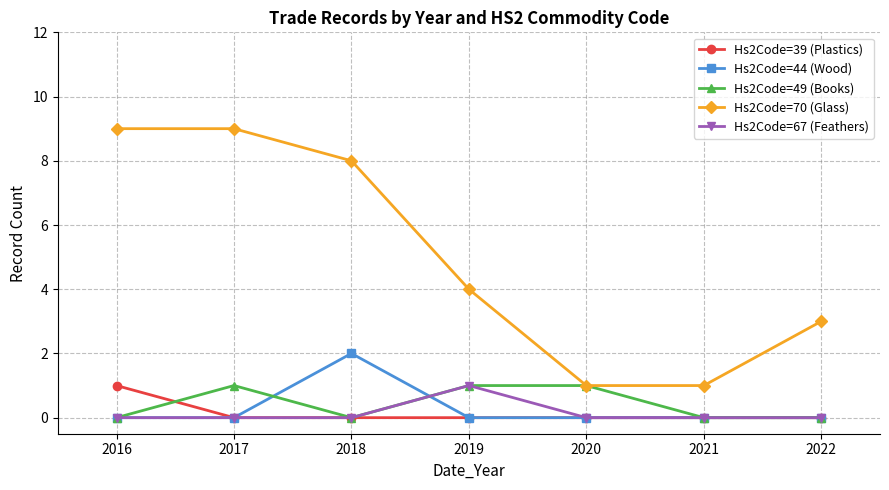

True or false: Hs2Code=44 (Wood) and Hs2Code=70 (Glass) intersect in this chart.

False